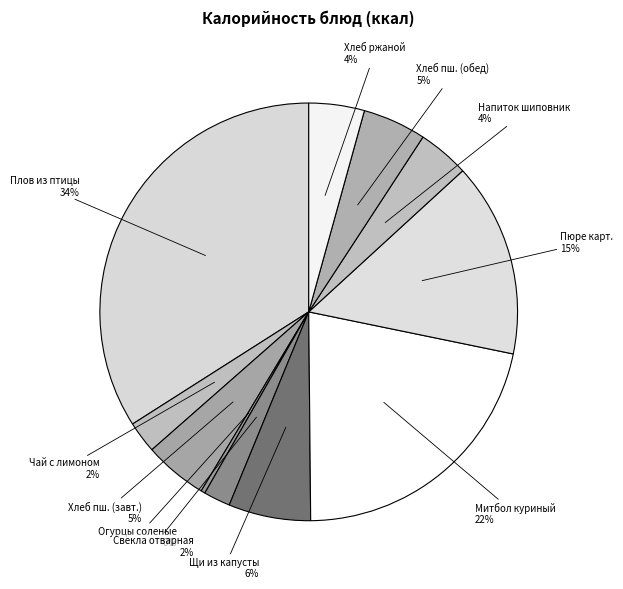

To the nearest percent, what is the difference between the Напиток шиповник and Огурцы соленые slice percentages?

4%